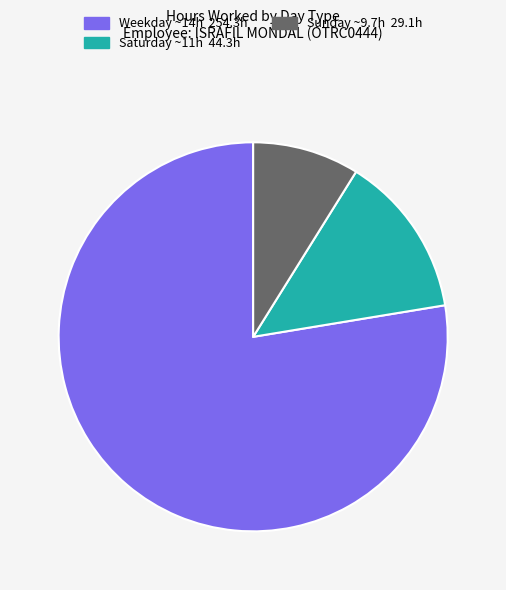

Is there a majority slice in this chart?

Yes